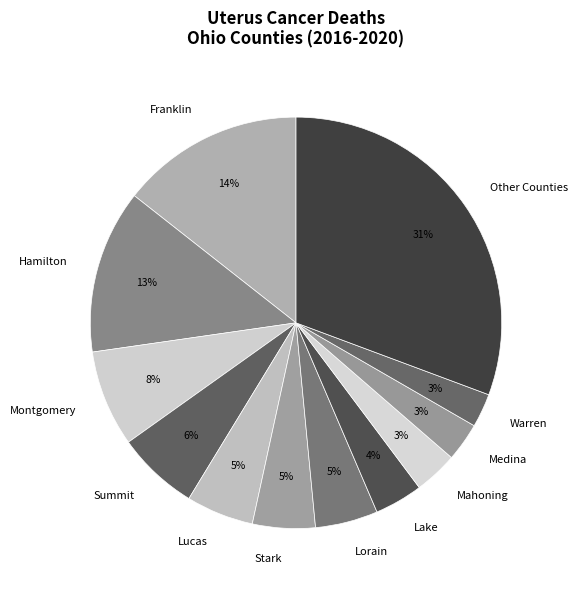

What is the largest slice in the pie chart?

Other Counties